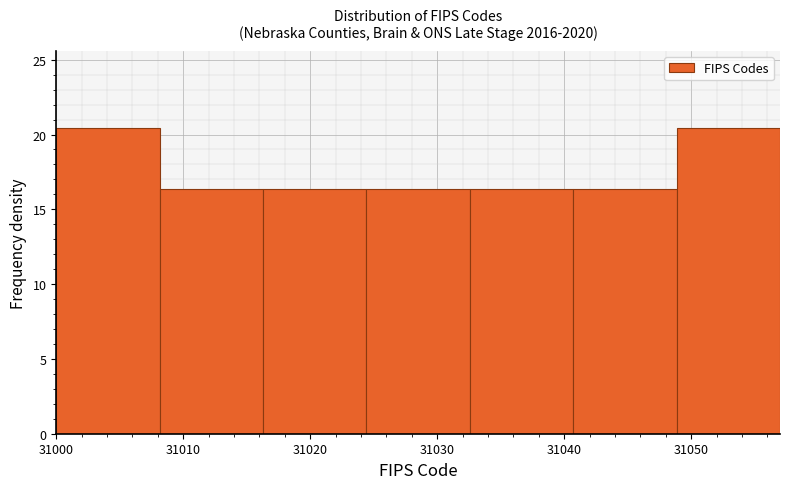

How tall is the bar that spans 31024 to 31033 on the x-axis? Neither the bar edges nor the heights are printed on the chart, so give them approximately, as read against the axes.

16.5